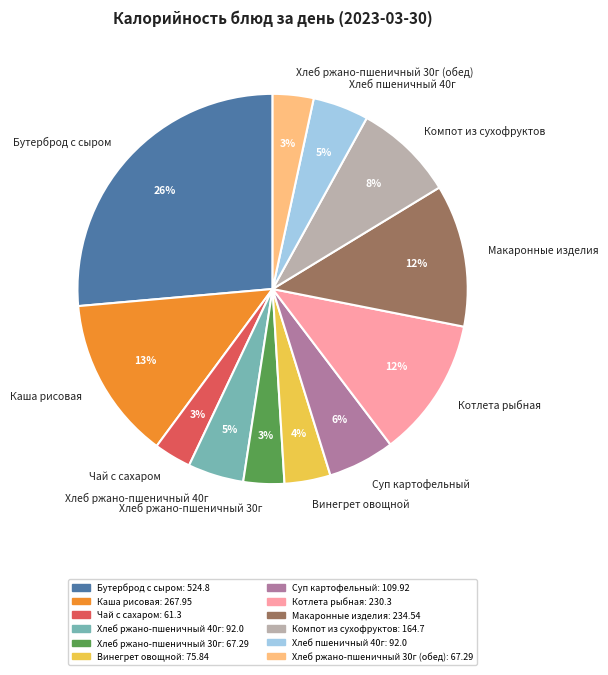

How many slices are in this pie chart?

12